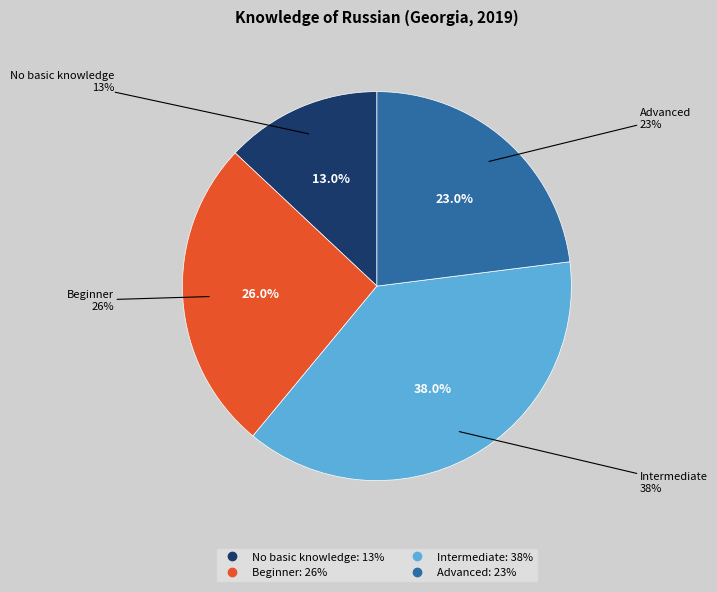

Combined, do Intermediate and Advanced account for over 50%?

Yes